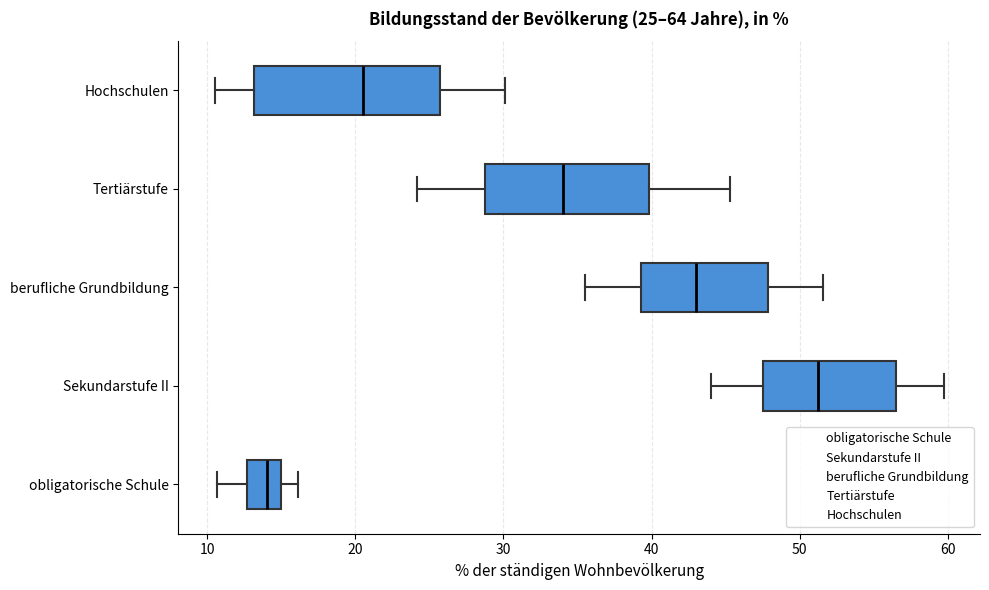

Comparing the boxes themselves (not the whiskers), which one is the widest?

Hochschulen